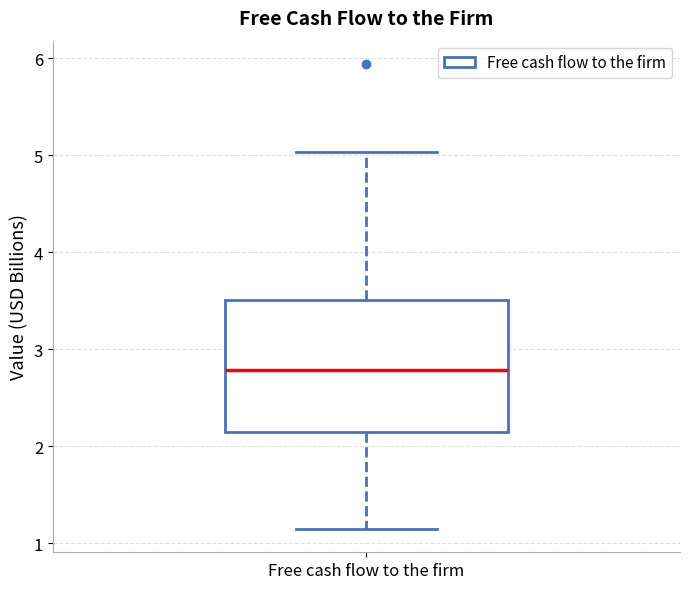

Where does the upper whisker of the box for Free cash flow to the firm end on the y-axis? The values are not printed on the chart, so give them approximately, as read against the axis.

5.0